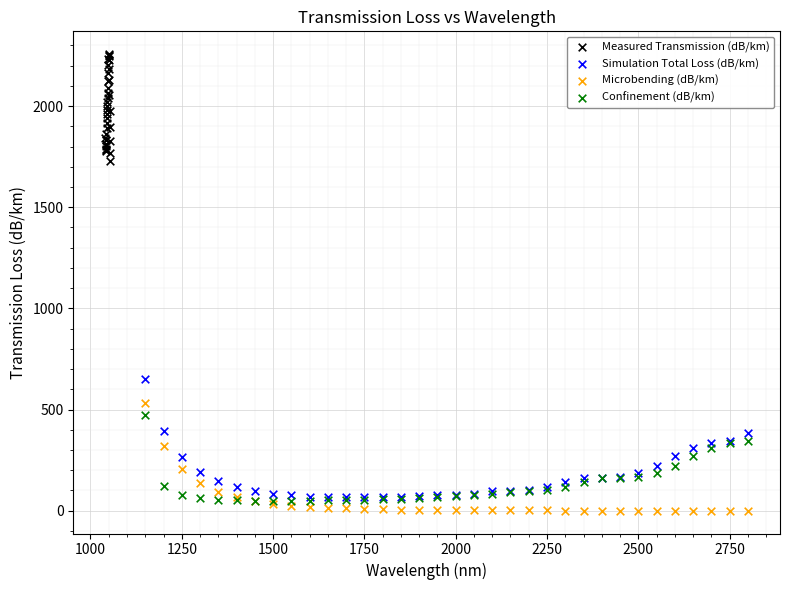

Which series contains the highest Y value?

Measured Transmission (dB/km)